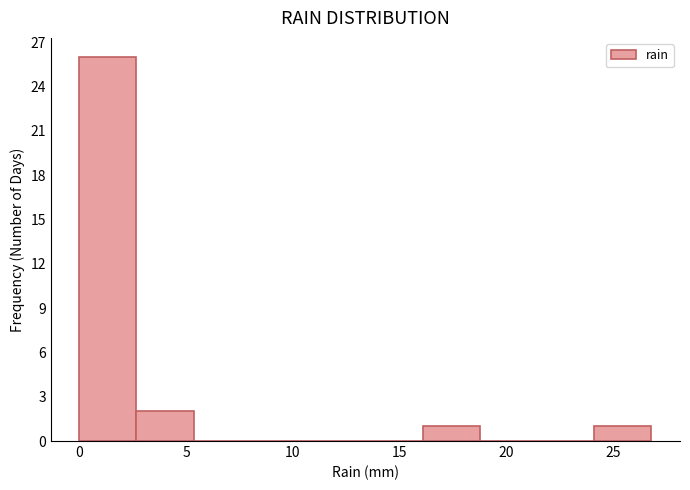

Reading left to right, list every bar in this chart as the range it spans on the x-axis followed by its height. Neither the bar edges nor the heights are printed on the chart, so give them approximately, as read against the axes.

0.0 to 2.5: 26
2.5 to 5.5: 2
5.5 to 8.0: 0
8.0 to 10.5: 0
10.5 to 13.5: 0
13.5 to 16.0: 0
16.0 to 19.0: 1
19.0 to 21.5: 0
21.5 to 24.0: 0
24.0 to 27.0: 1